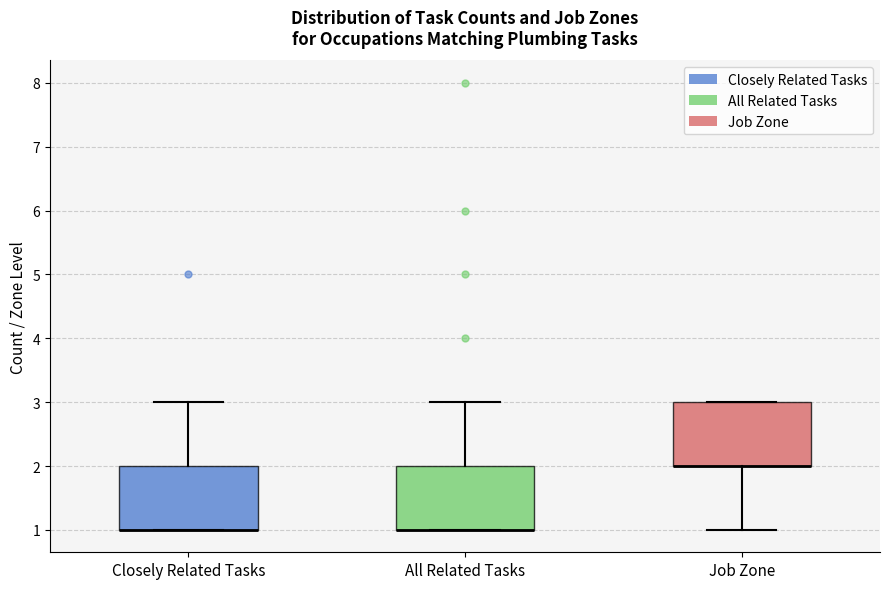

Reading left to right, transcribe this box plot: for each box, give where its median line is, the range the box spans, and where its two whiskers end, as read against the y-axis. The values are not printed on the chart, so give them approximately, as read against the axis.

Closely Related Tasks: median 1 (drawn on the box's lower edge), box 1 to 2, whiskers 1 to 3
All Related Tasks: median 1 (drawn on the box's lower edge), box 1 to 2, whiskers 1 to 3
Job Zone: median 2 (drawn on the box's lower edge), box 2 to 3, whiskers 1 to 3